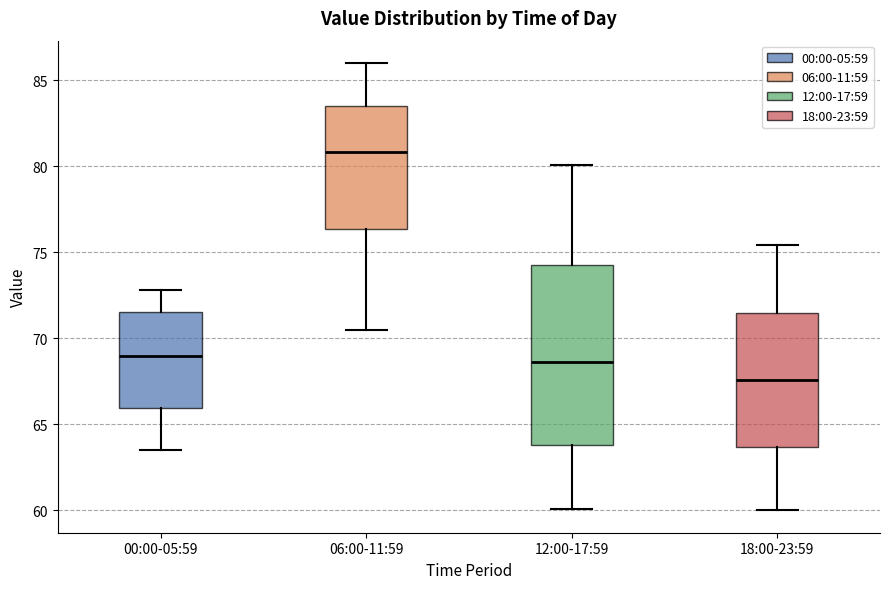

Which box has the lowest median line?

18:00-23:59